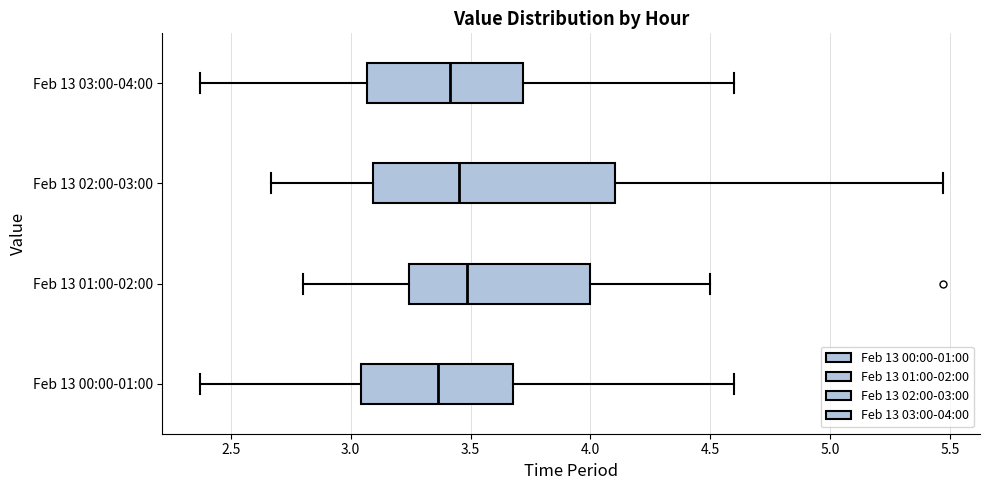

Reading bottom to top, transcribe this box plot: for each box, give where its median line is, the range the box spans, and where its two whiskers end, as read against the x-axis. The values are not printed on the chart, so give them approximately, as read against the axis.

Feb 13 00:00-01:00: median 3.35, box 3.05 to 3.70, whiskers 2.35 to 4.60
Feb 13 01:00-02:00: median 3.50, box 3.25 to 4.00, whiskers 2.80 to 4.50
Feb 13 02:00-03:00: median 3.45, box 3.10 to 4.10, whiskers 2.65 to 5.45
Feb 13 03:00-04:00: median 3.40, box 3.05 to 3.70, whiskers 2.35 to 4.60